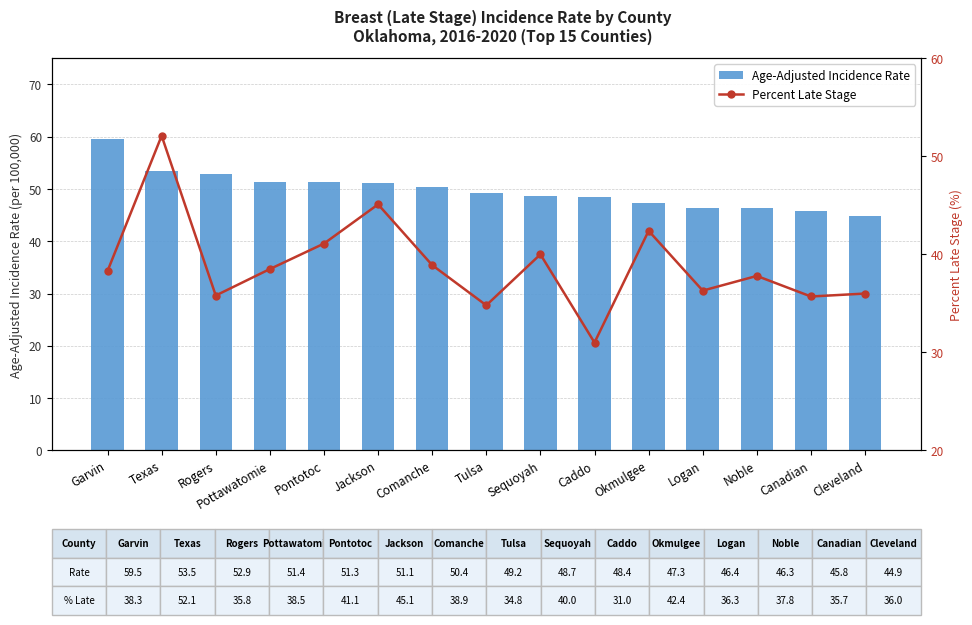

How many data points in Percent Late Stage are above 38?

8